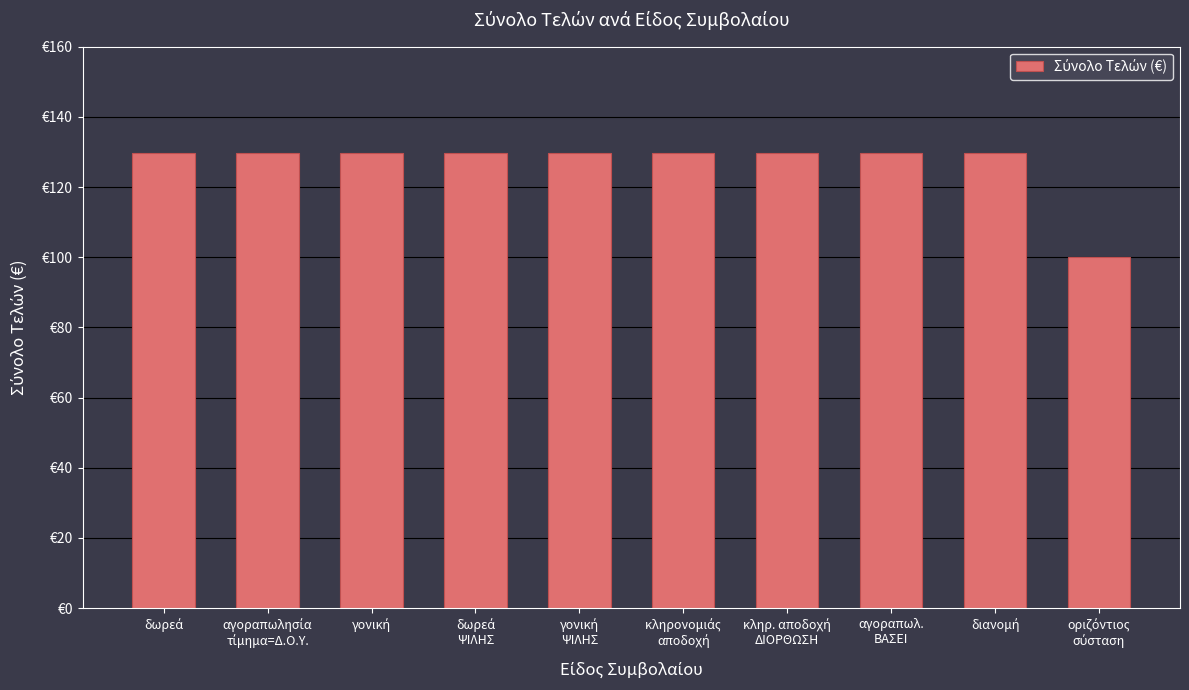

Does the chart contain any negative values?

No